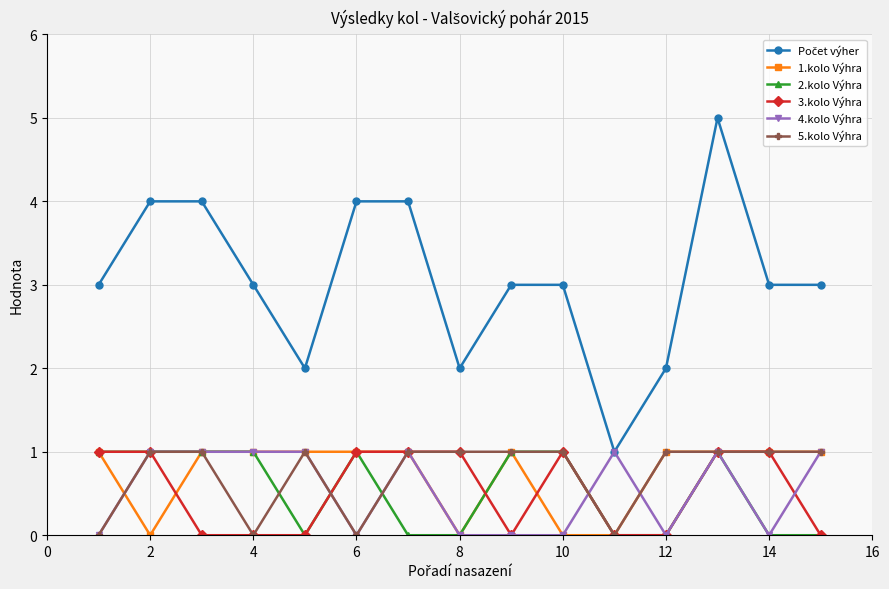

What is the greatest value displayed?

5